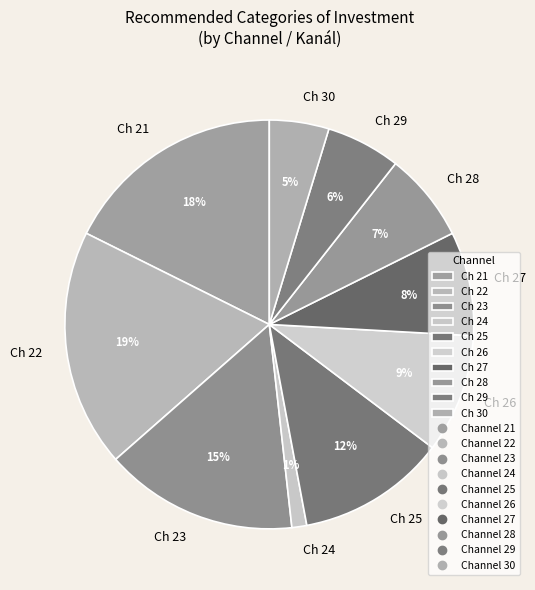

Combined, do Ch 21 and Ch 24 account for over 50%?

No